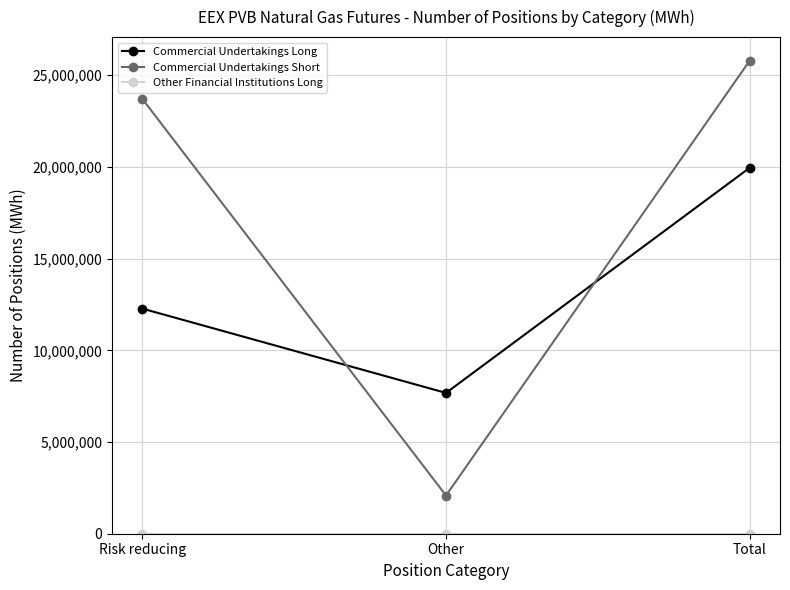

What is the spread (max minus min) of values at Risk reducing?

23706000